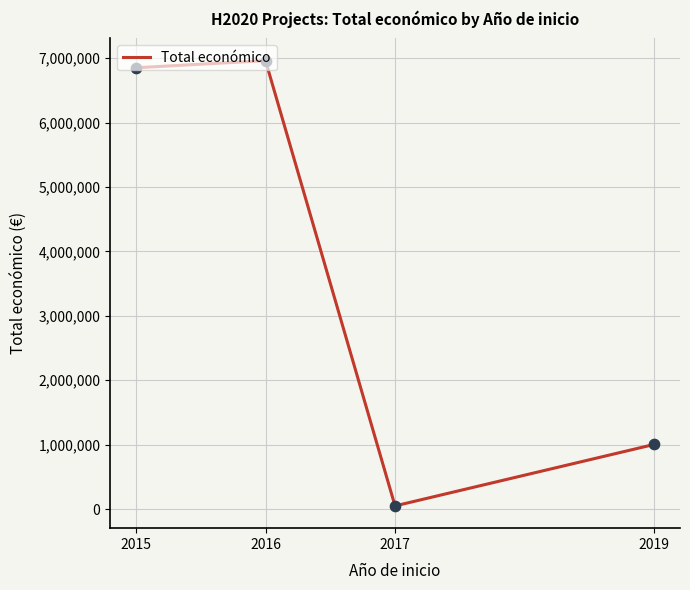

What is the ratio of the value at 2016 to the value at 2017?

139.2